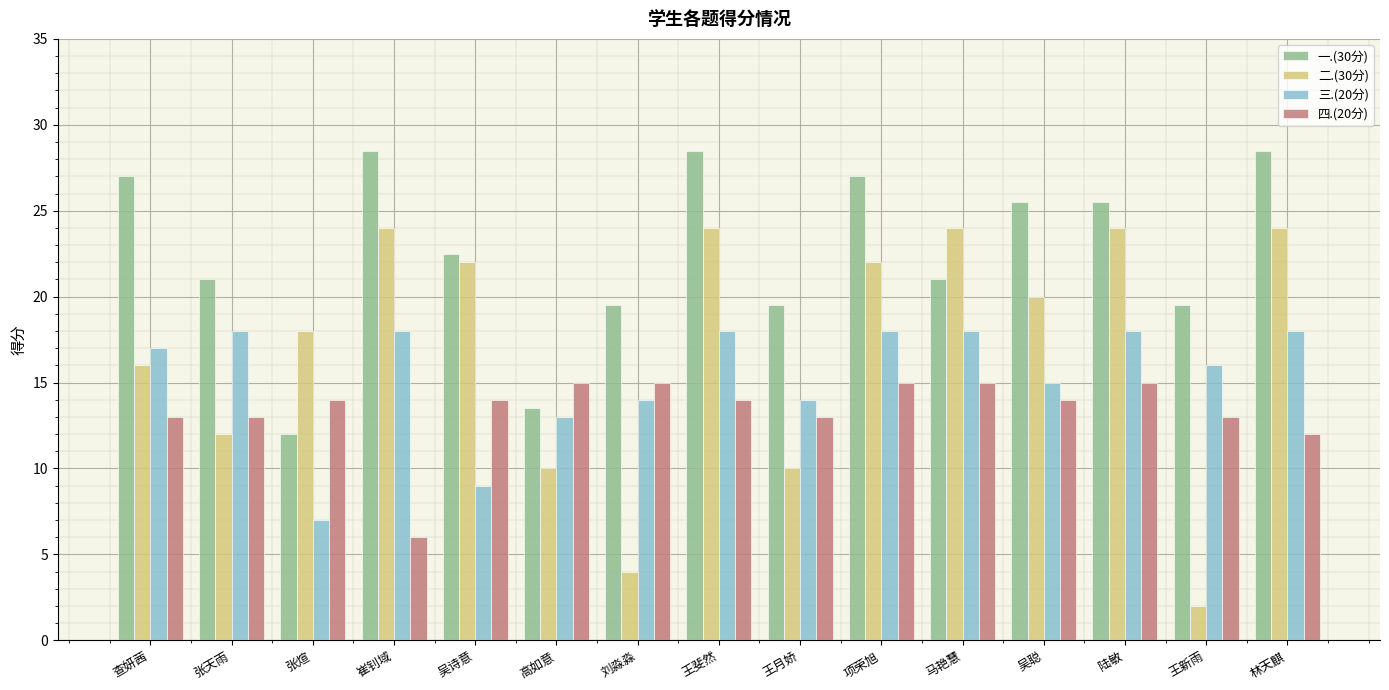

What is the maximum value for 三.(20分)?

18.0